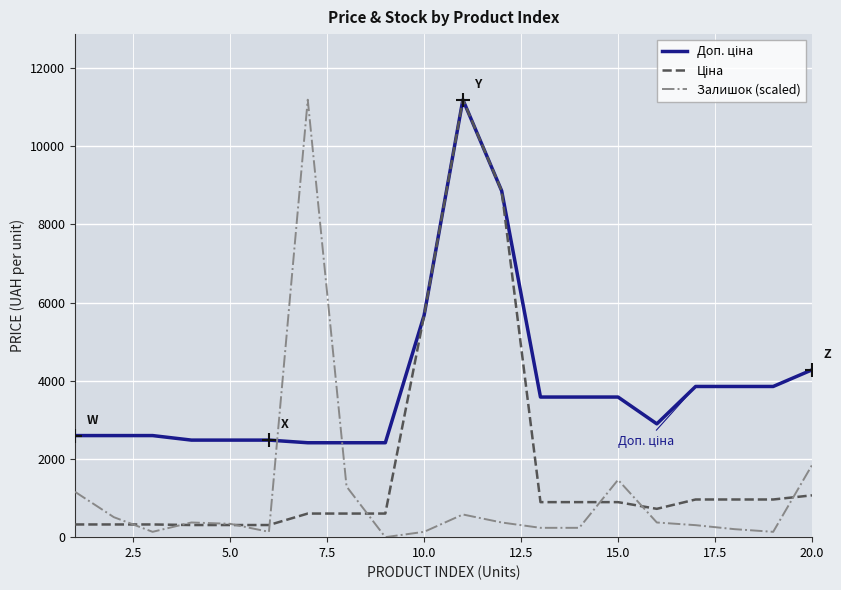

What is the maximum value shown in the chart?

11188.2